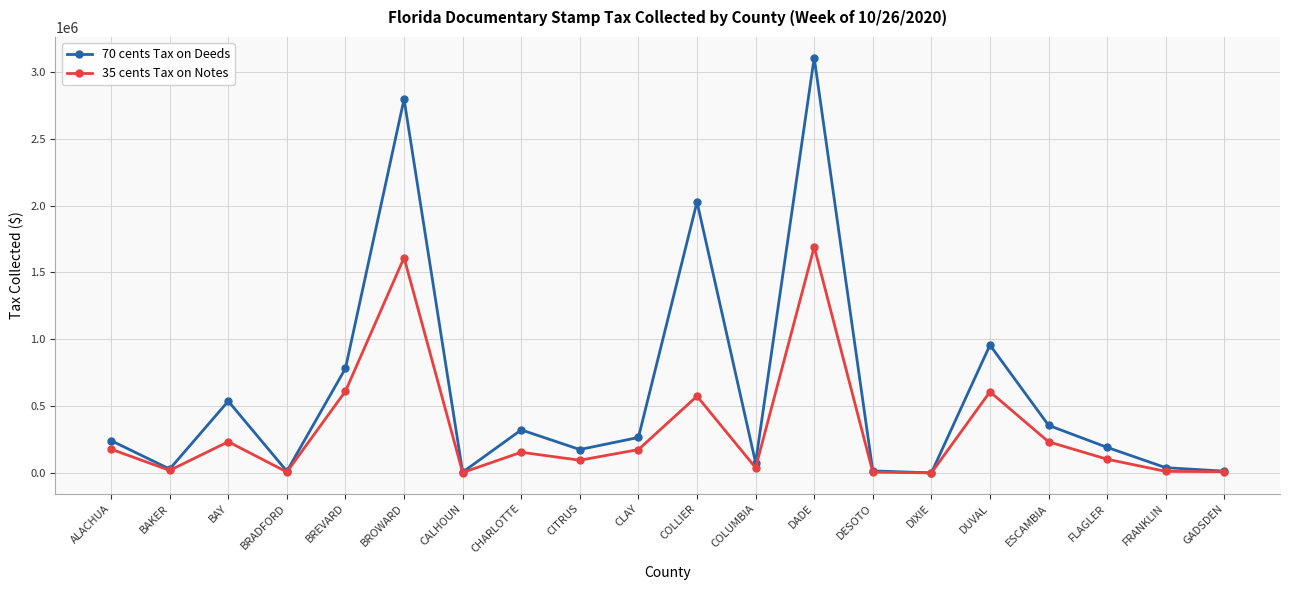

What is the sum of all 35 cents Tax on Notes values?

6351057.0